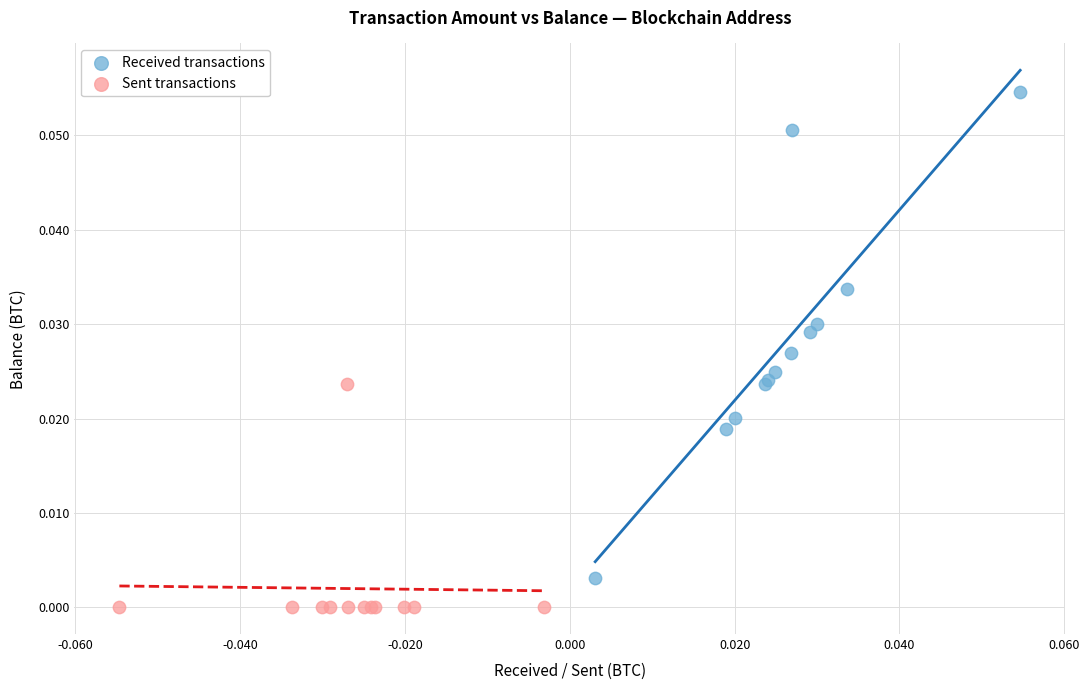

Which series has the largest Y range (max minus min)?

Received transactions